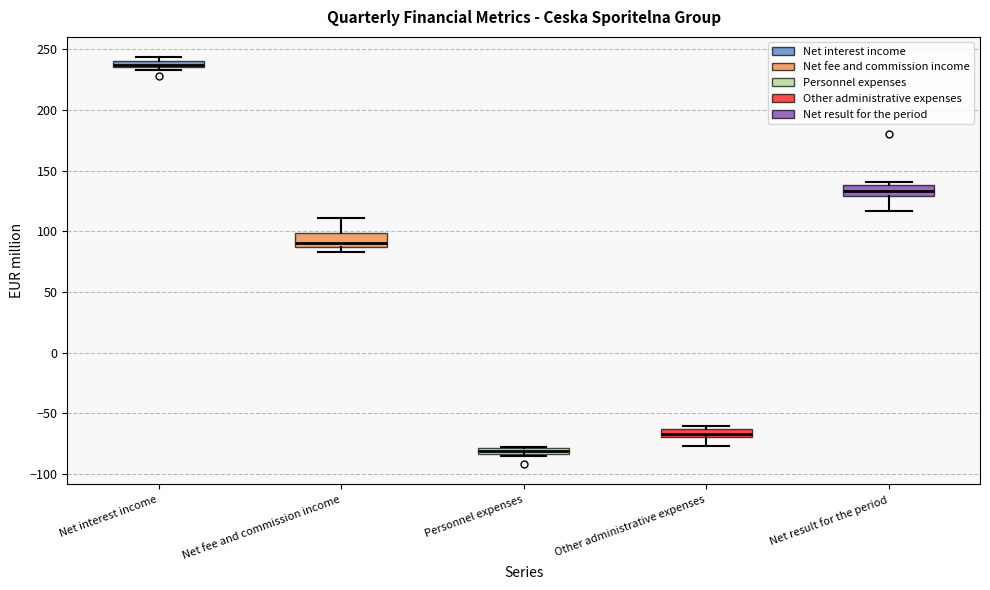

Which box has the lowest median line?

Personnel expenses